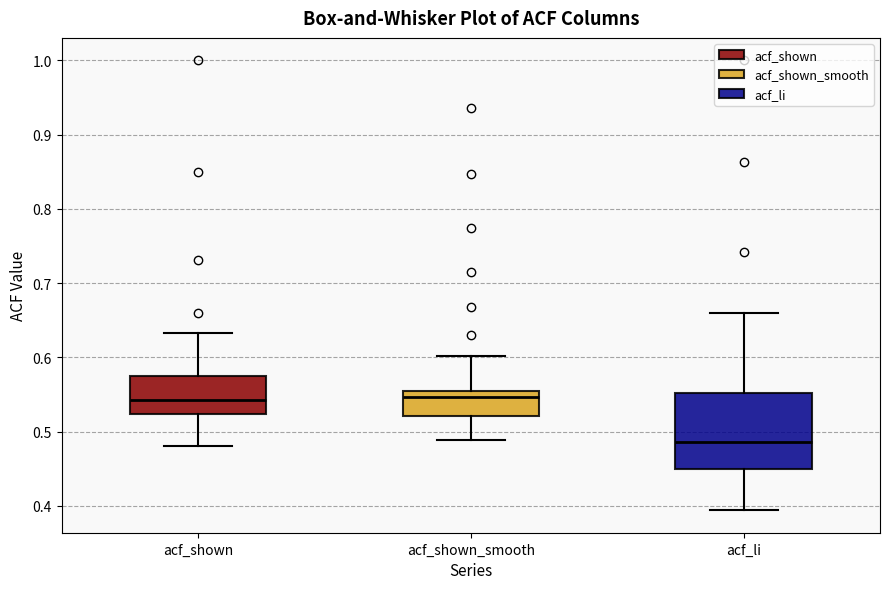

Where is the lower edge of the box for acf_shown_smooth on the y-axis? The values are not printed on the chart, so give them approximately, as read against the axis.

0.52